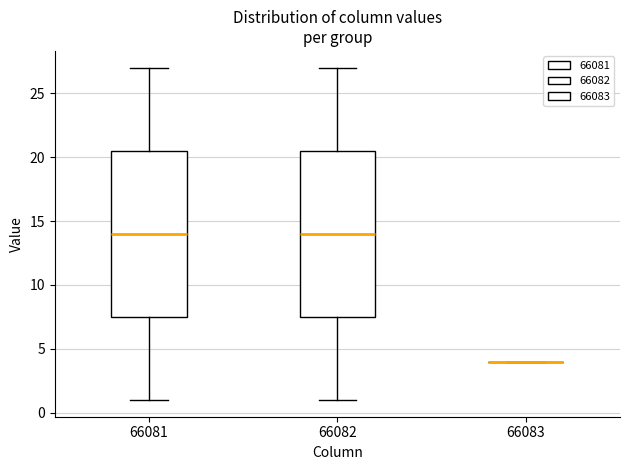

Reading left to right, read every box against the y-axis: the position of its median line, the range the box covers, and the ends of its whiskers. The values are not printed on the chart, so give them approximately, as read against the axis.

66081: median 14.0, box 7.5 to 20.5, whiskers 1.0 to 27.0
66082: median 14.0, box 7.5 to 20.5, whiskers 1.0 to 27.0
66083: box collapsed to a line at 4.0, whiskers 4.0 to 4.0